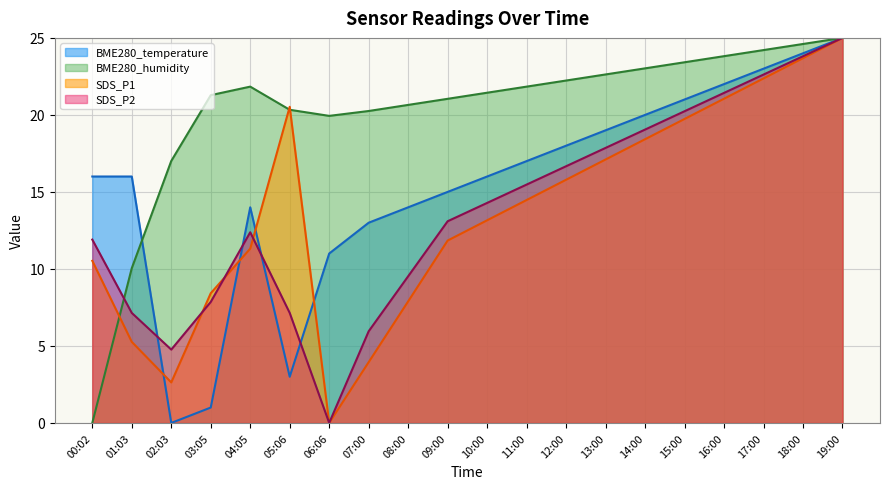

What is the sum of all BME280_humidity values?

404.6